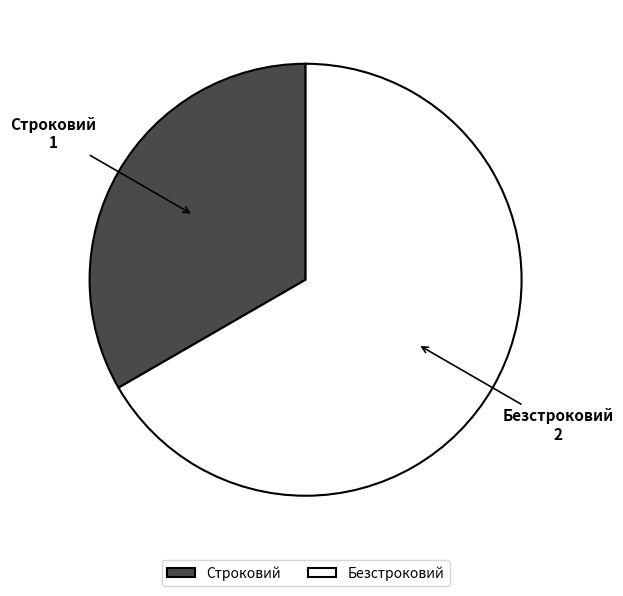

Is it true that Строковий is 44% of the pie?

False